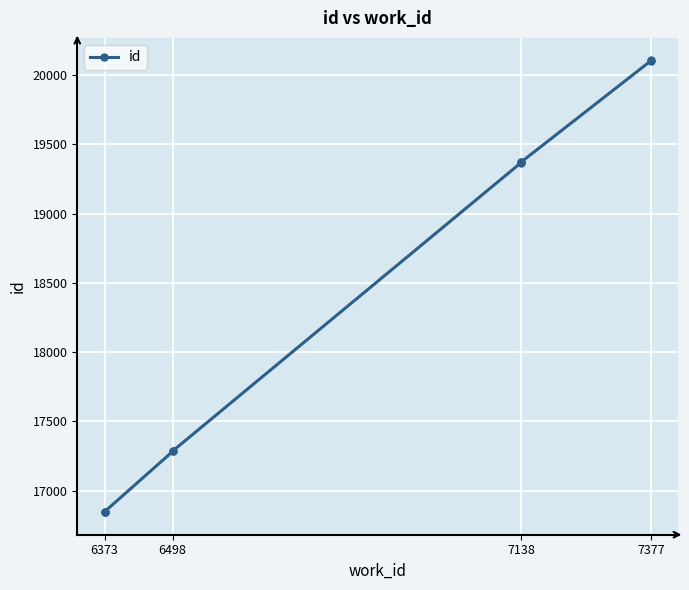

What is the smallest value displayed?

16845